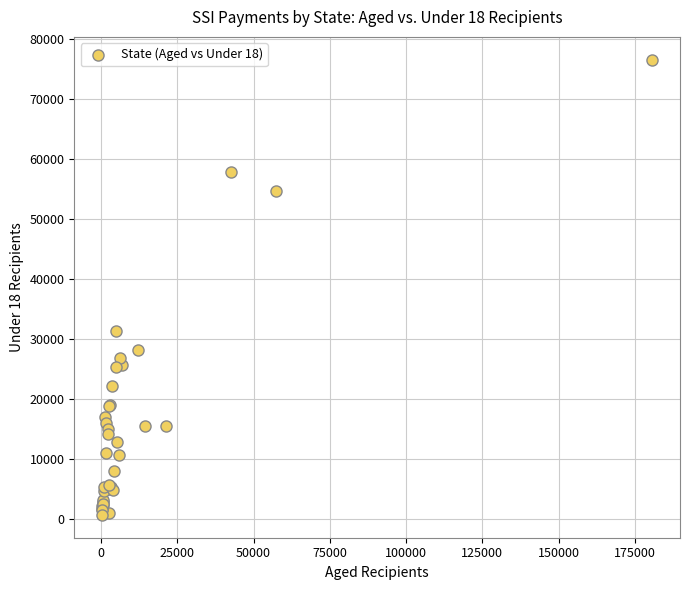

What Y value in the scatter plot is closest to 38601?

31278